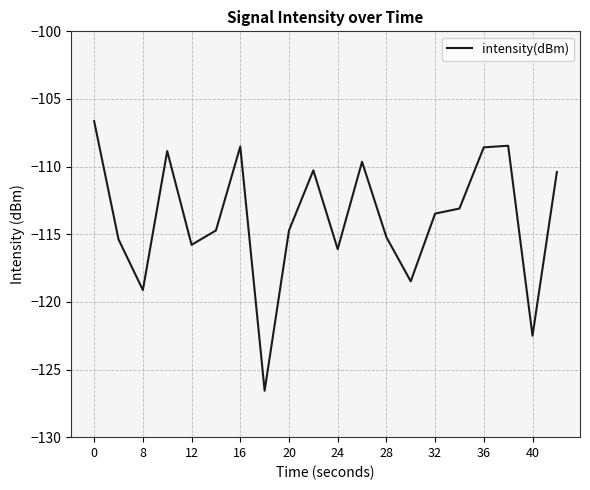

How many categories are shown in the chart?

20